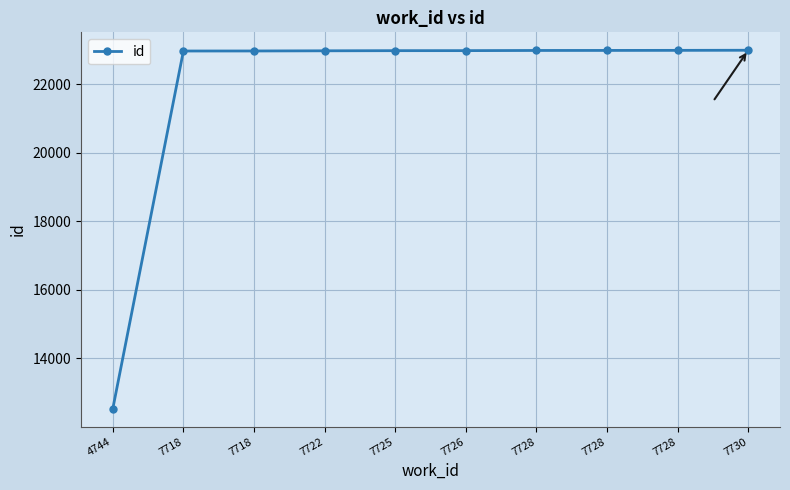

Between 7722 and 7728, which is larger?

7728